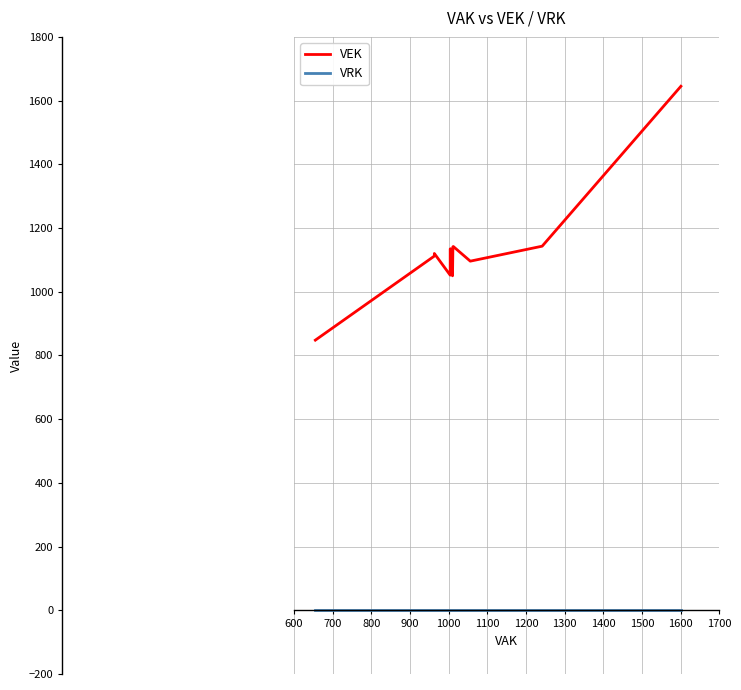

What is the value of the VEK point at the 25th from the left?

1096